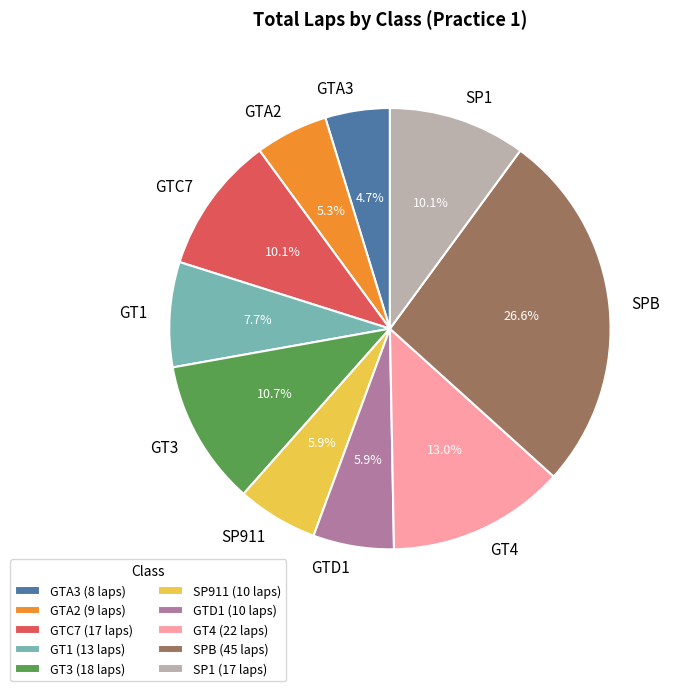

Do GT1 and SP911 together represent more than half of the pie?

No